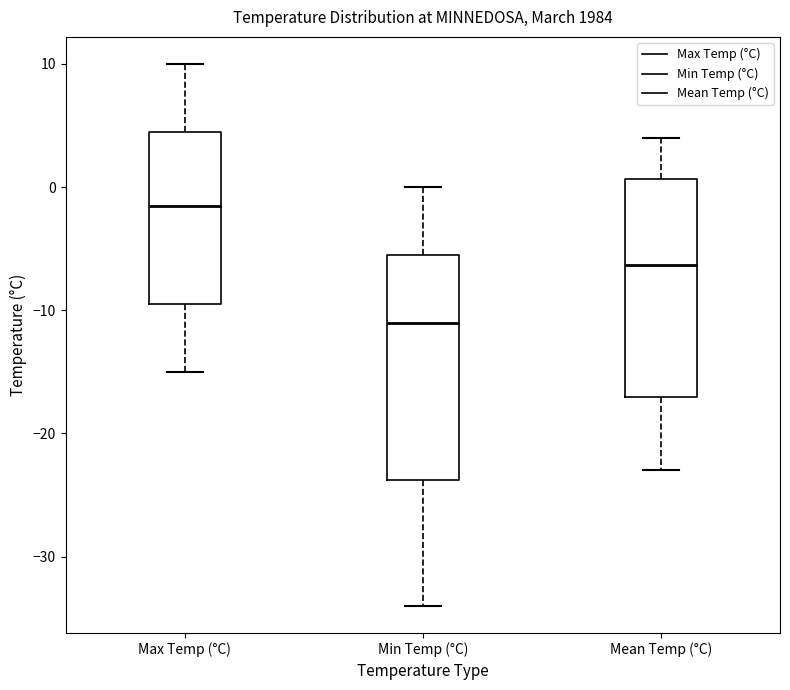

Where is the upper edge of the box for Min Temp (°C) on the y-axis? The values are not printed on the chart, so give them approximately, as read against the axis.

-5